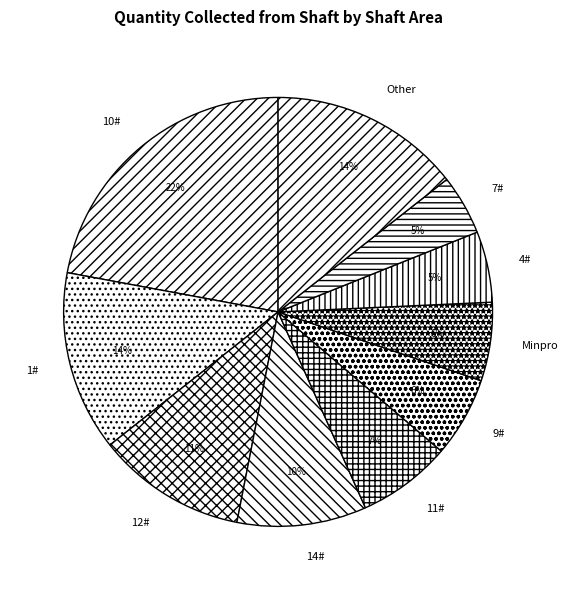

Count the number of slices in the pie.

10